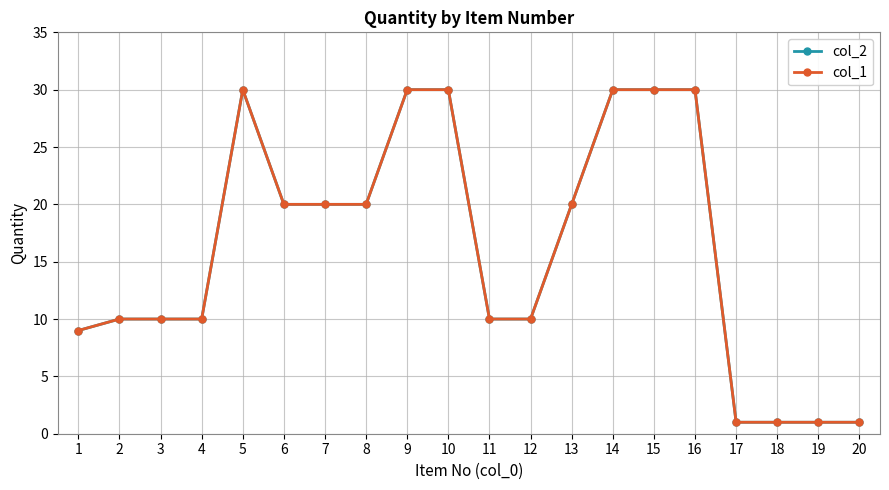

What is the value of the col_1 point at the 9th from the left?

30